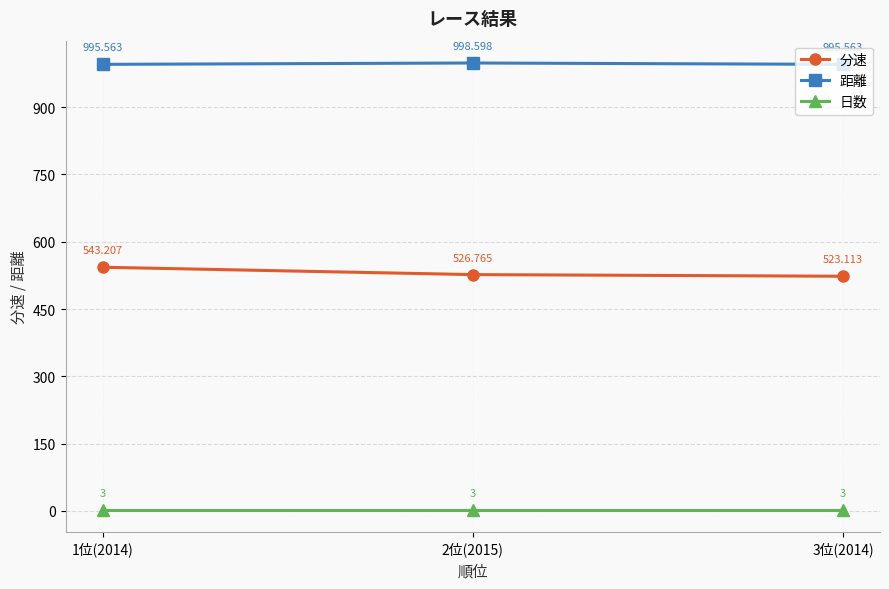

The 距離 series shows 477.8 at 1位(2014). True or false?

False